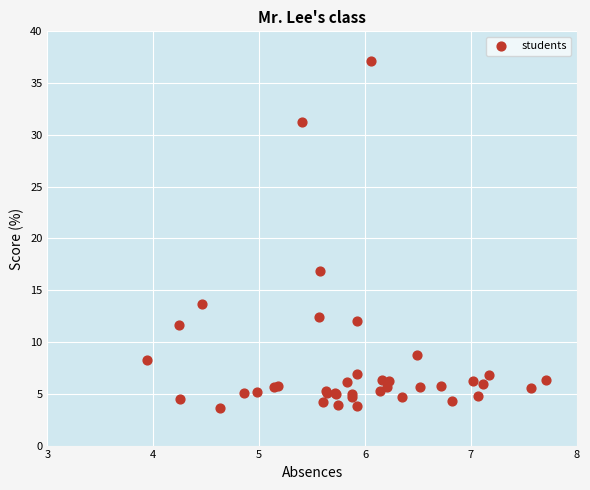

What Y value in the scatter plot is closest to 20?

16.9